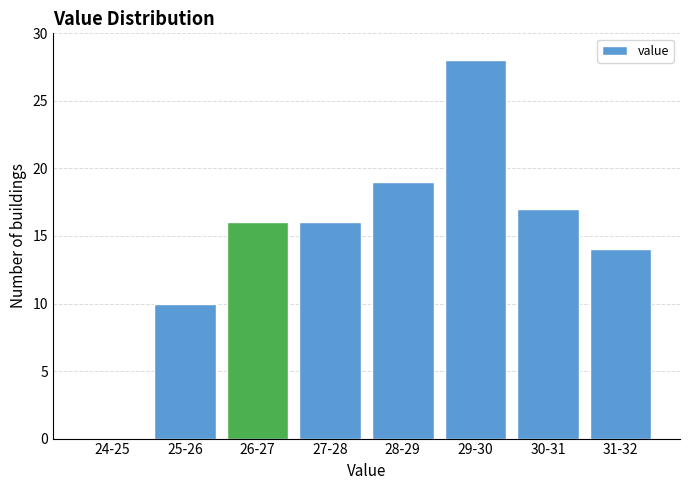

Reading left to right, extract all data points from this chart.

24-25=0	25-26=10	26-27=16	27-28=16	28-29=19	29-30=28	30-31=17	31-32=14